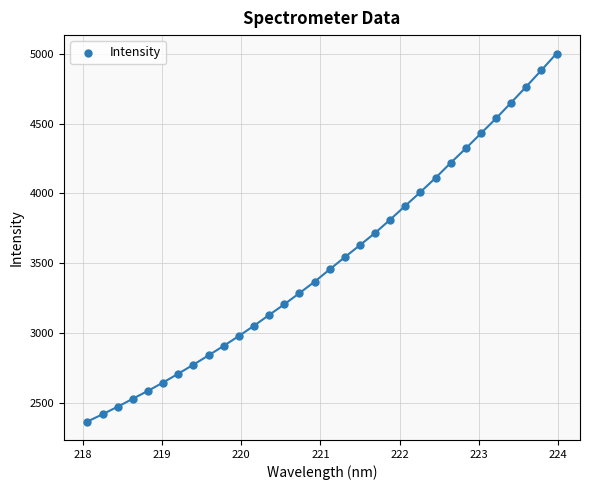

What is the range of Y values (max minus min)?

2634.2